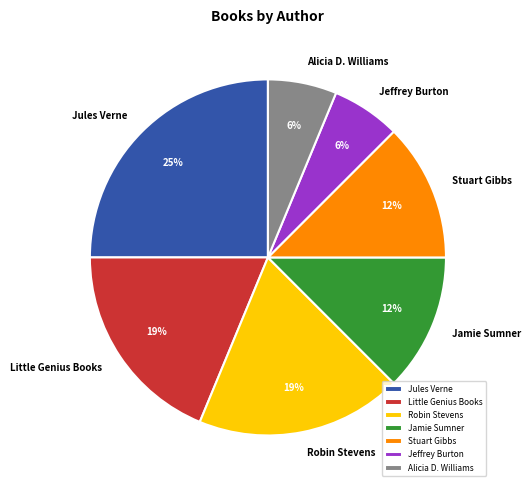

What percentage is the Jules Verne slice, to the nearest percent?

25%